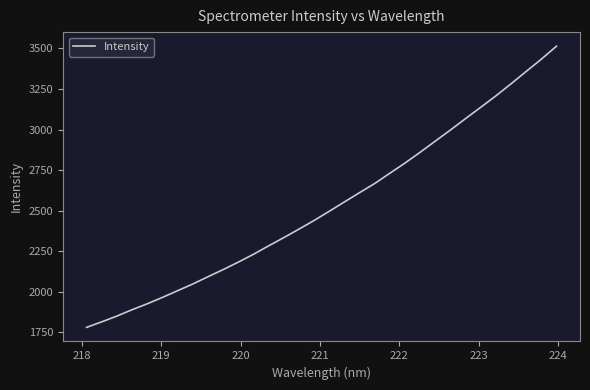

What is the maximum value shown in the chart?

3513.4